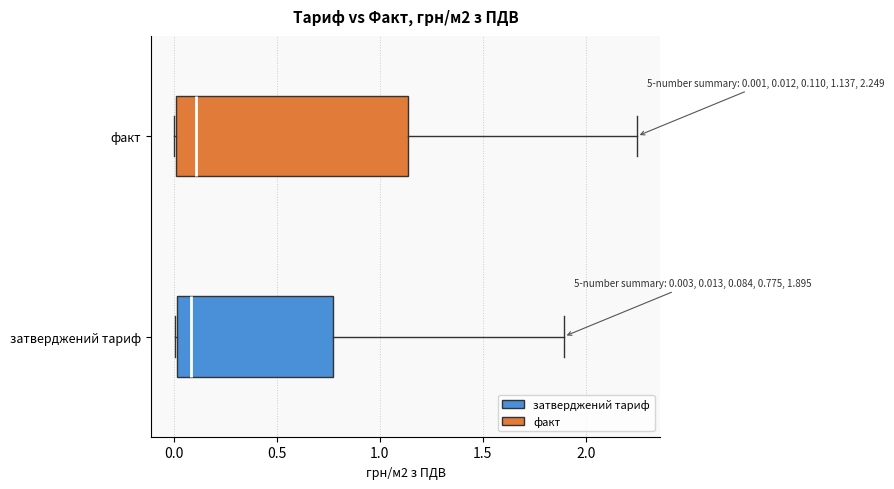

Which box is the widest, from its left edge to its right edge?

факт